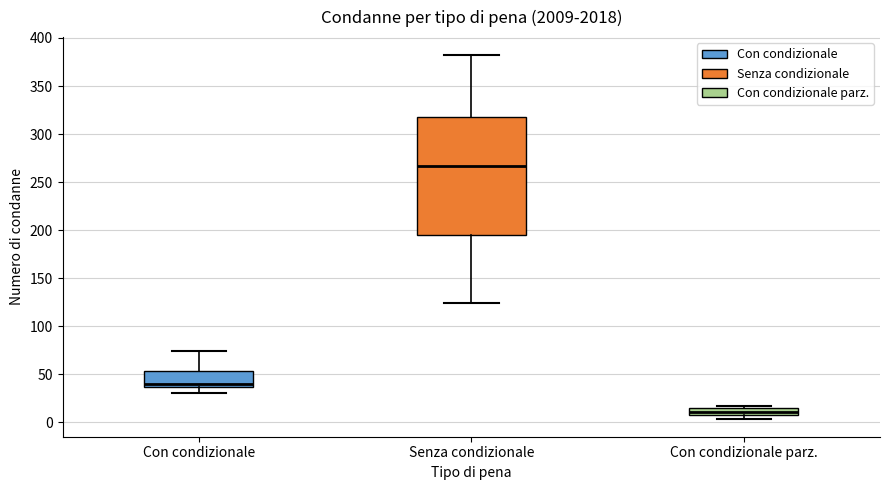

Which box's median line is the highest?

Senza condizionale